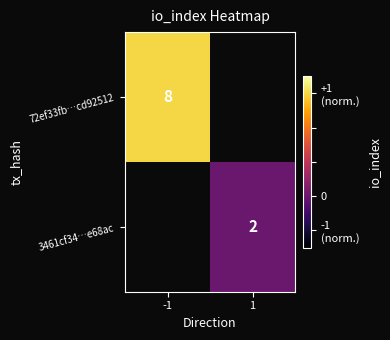

Is it true that 72ef33fb…cd92512 equals 8 at -1?

True